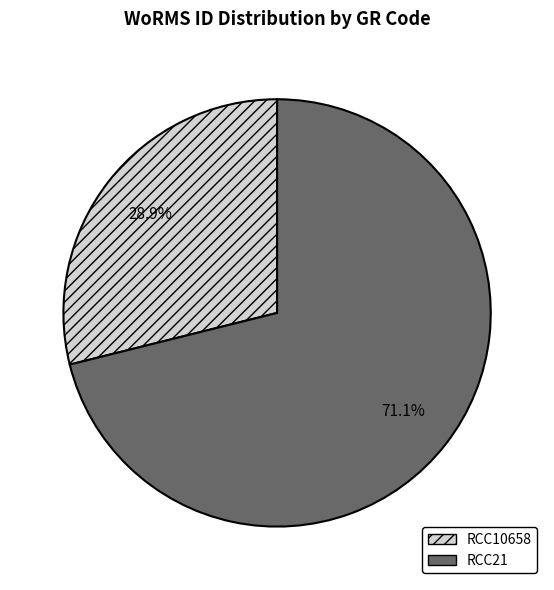

Count the number of slices in the pie.

2